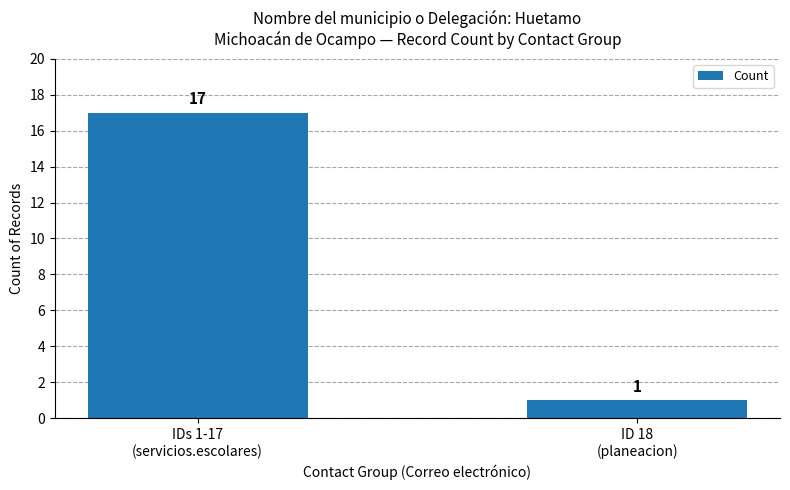

What is the sum of all values?

18